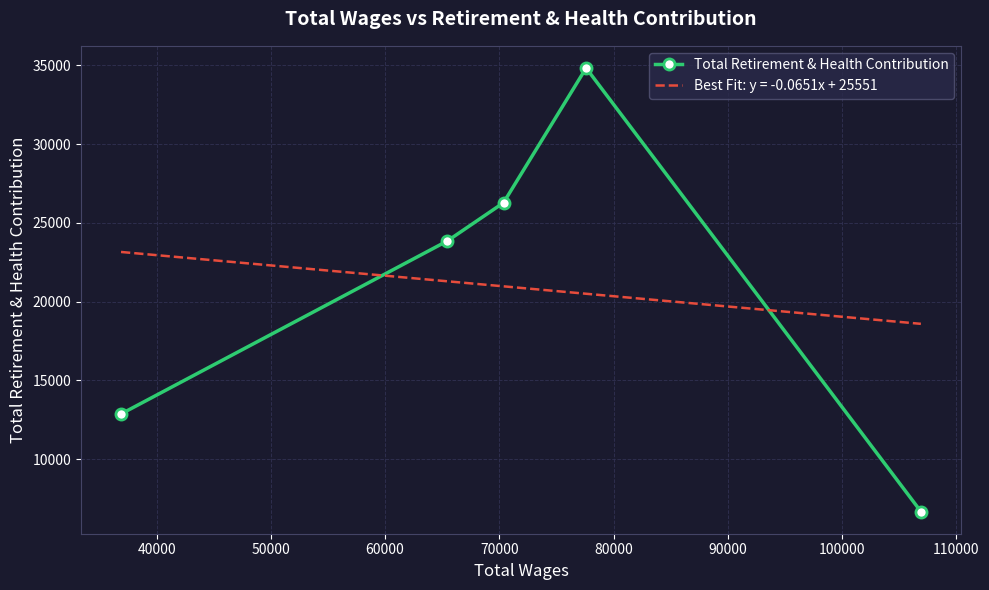

How many interior local peaks (higher than both neighbors) does the data have?

1